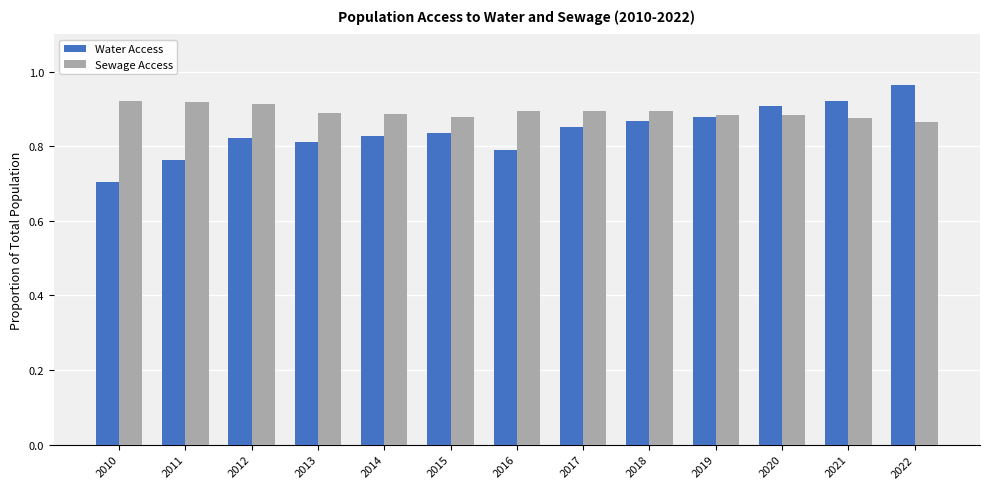

What is the smallest value displayed?

0.7